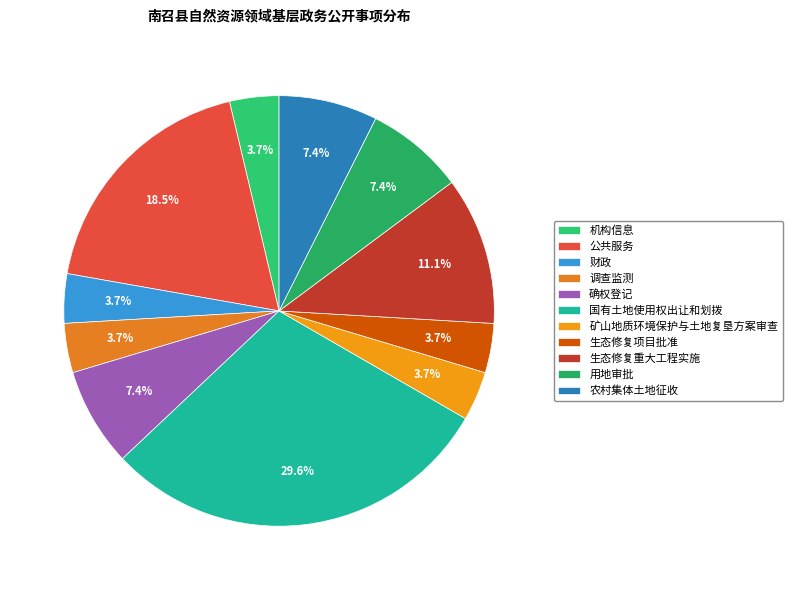

Approximately how many times larger is the value at 国有土地使用权出让和划拨 compared to 公共服务?

1.6